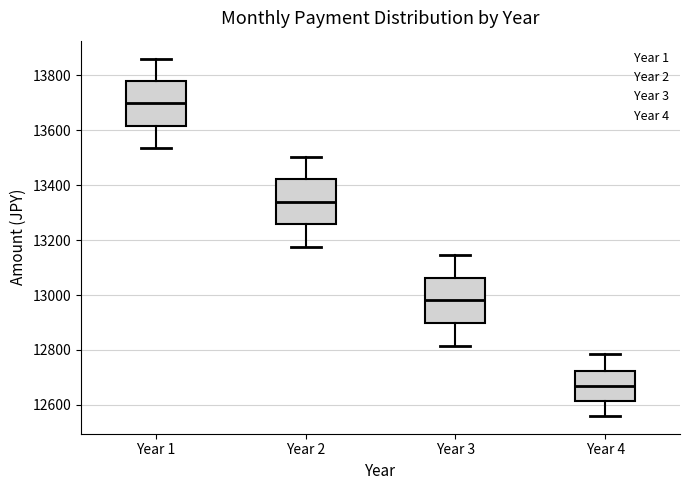

Reading left to right, read every box against the y-axis: the position of its median line, the range the box covers, and the ends of its whiskers. The values are not printed on the chart, so give them approximately, as read against the axis.

Year 1: median 13700, box 13620 to 13780, whiskers 13540 to 13860
Year 2: median 13340, box 13260 to 13420, whiskers 13180 to 13500
Year 3: median 12980, box 12900 to 13060, whiskers 12820 to 13140
Year 4: median 12680, box 12620 to 12720, whiskers 12560 to 12780